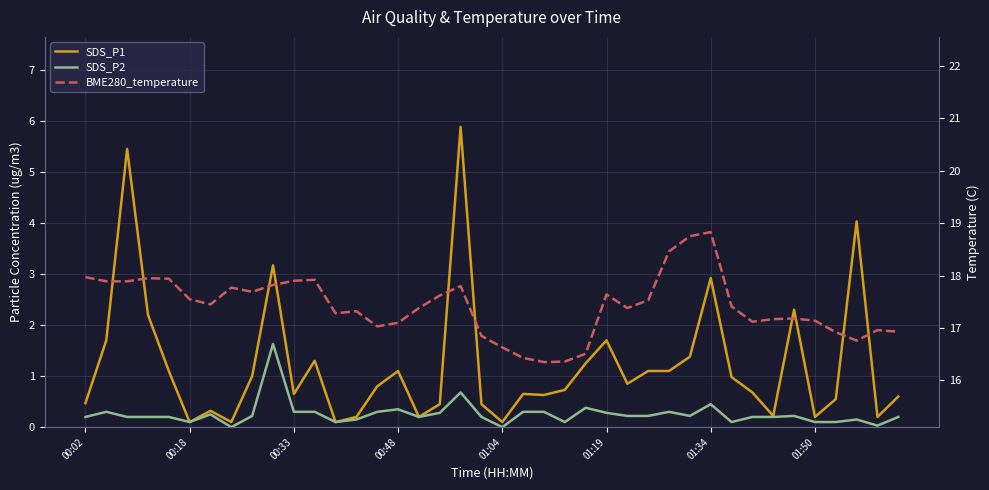

How many values in the BME280_temperature series are below 17?

10